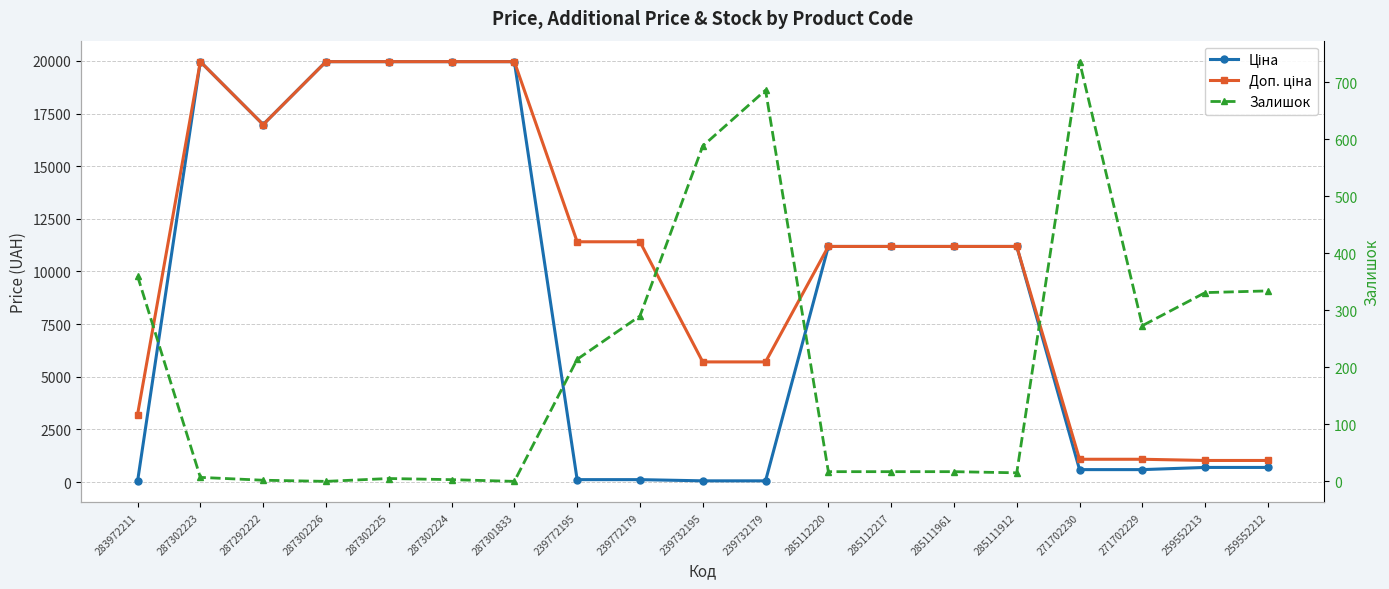

The value of Залишок at 283972211 is 476.3. True or false?

False